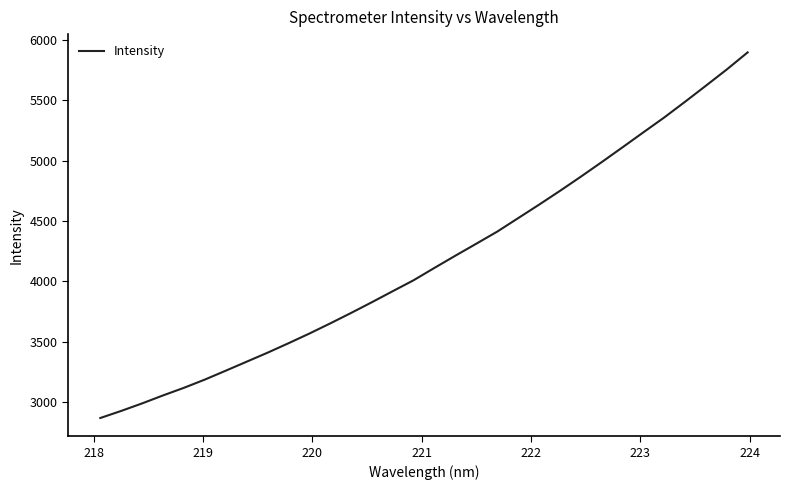

What is the maximum value shown in the chart?

5896.8